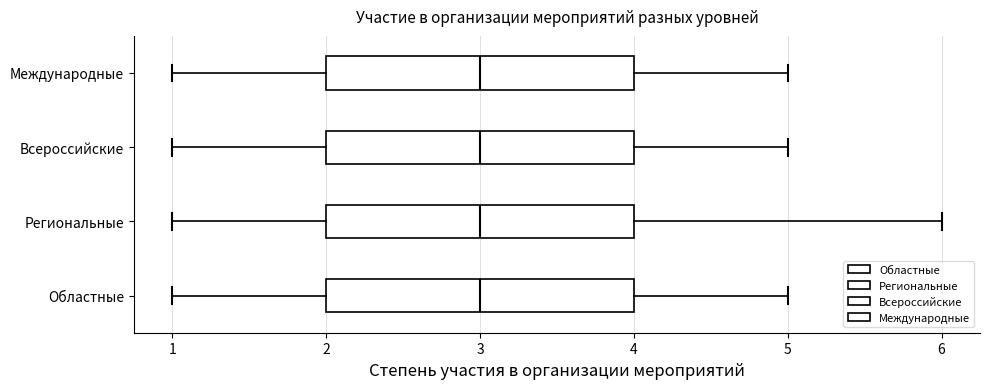

Reading bottom to top, read every box against the x-axis: the position of its median line, the range the box covers, and the ends of its whiskers. The values are not printed on the chart, so give them approximately, as read against the axis.

Областные: median 3, box 2 to 4, whiskers 1 to 5
Региональные: median 3, box 2 to 4, whiskers 1 to 6
Всероссийские: median 3, box 2 to 4, whiskers 1 to 5
Международные: median 3, box 2 to 4, whiskers 1 to 5